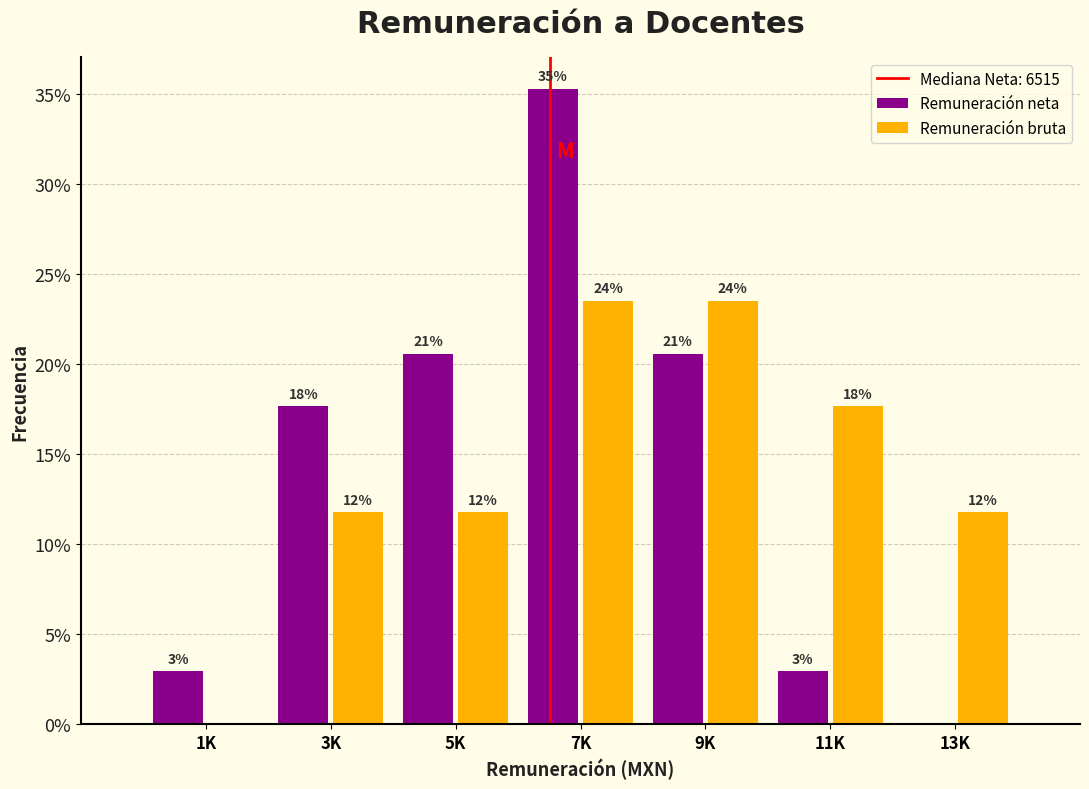

How many groups of bars are there?

7